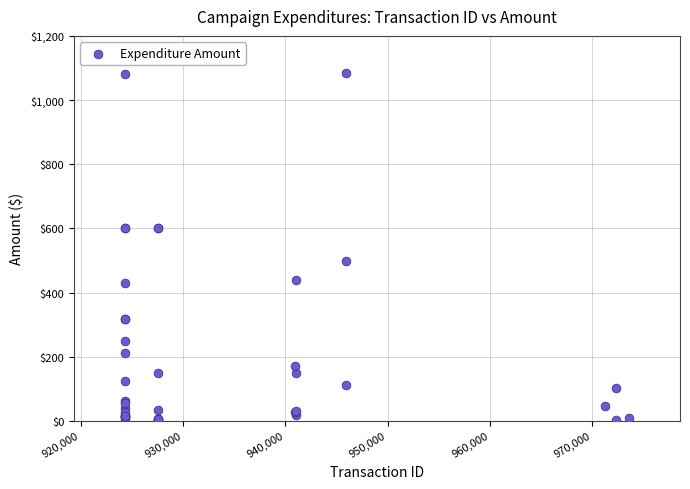

What Y value in the scatter plot is closest to 542?

500.0